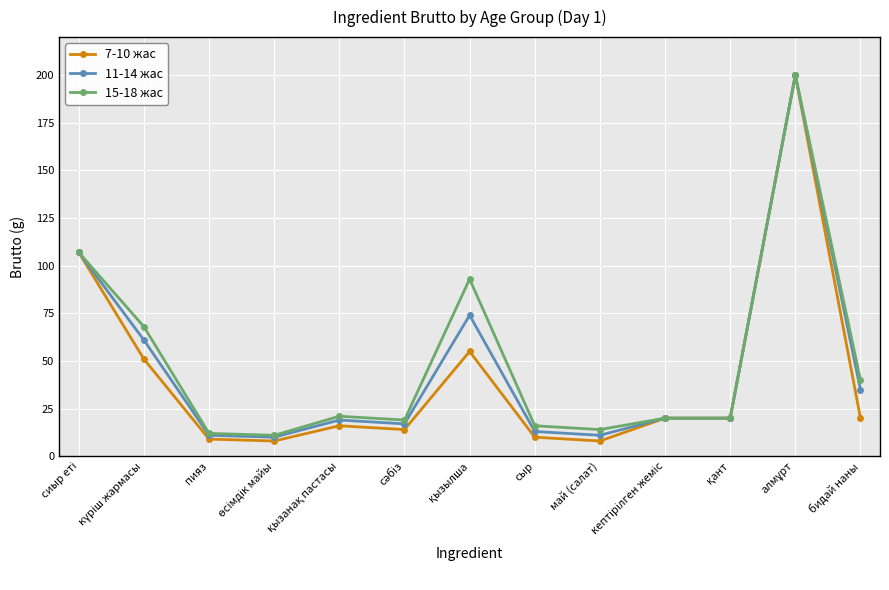

Which series has the widest spread of values?

7-10 жас